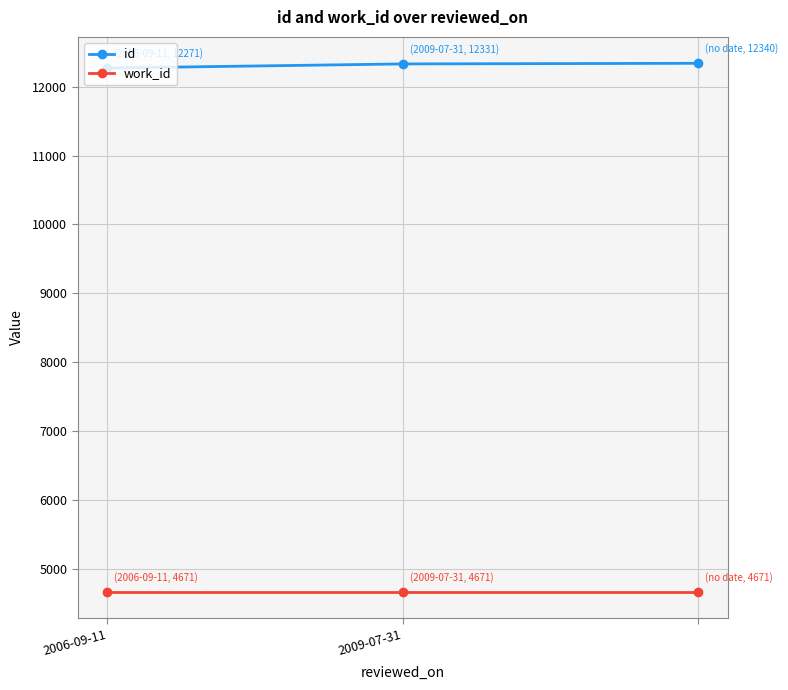

List the series in order of their peak value, lowest first.

work_id, id